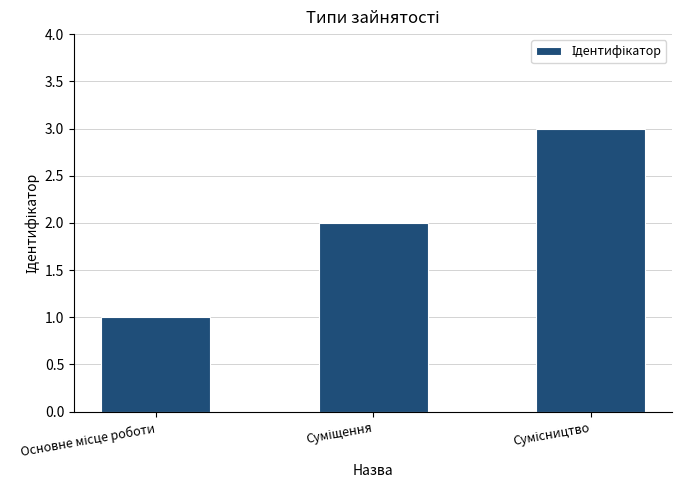

What is the maximum value shown in the chart?

3